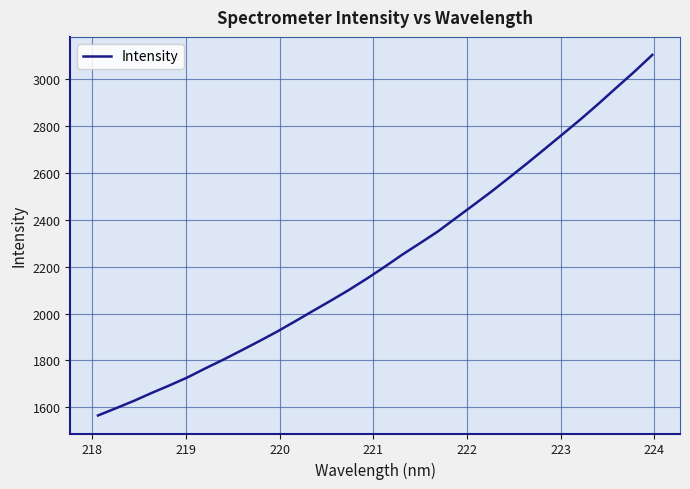

What is the difference between the maximum and minimum values?

1540.1